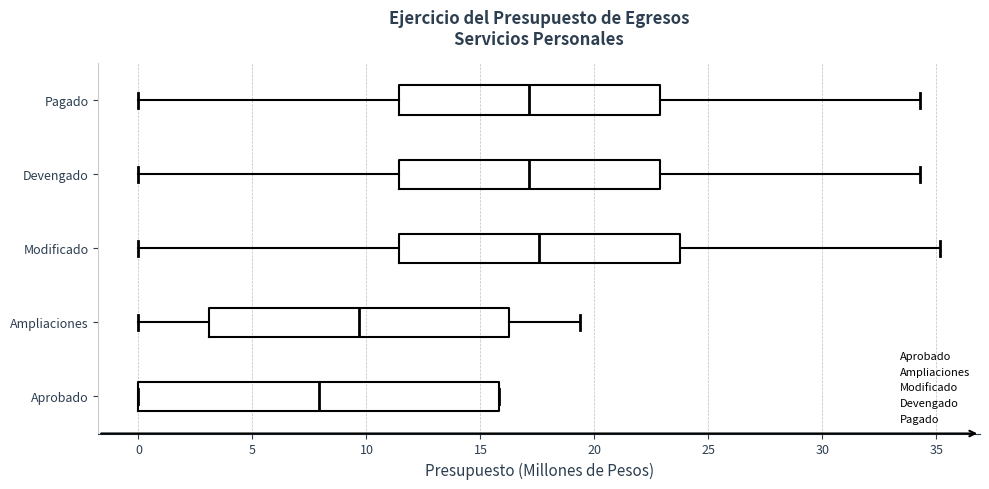

Comparing the boxes themselves (not the whiskers), which one is the widest?

Aprobado